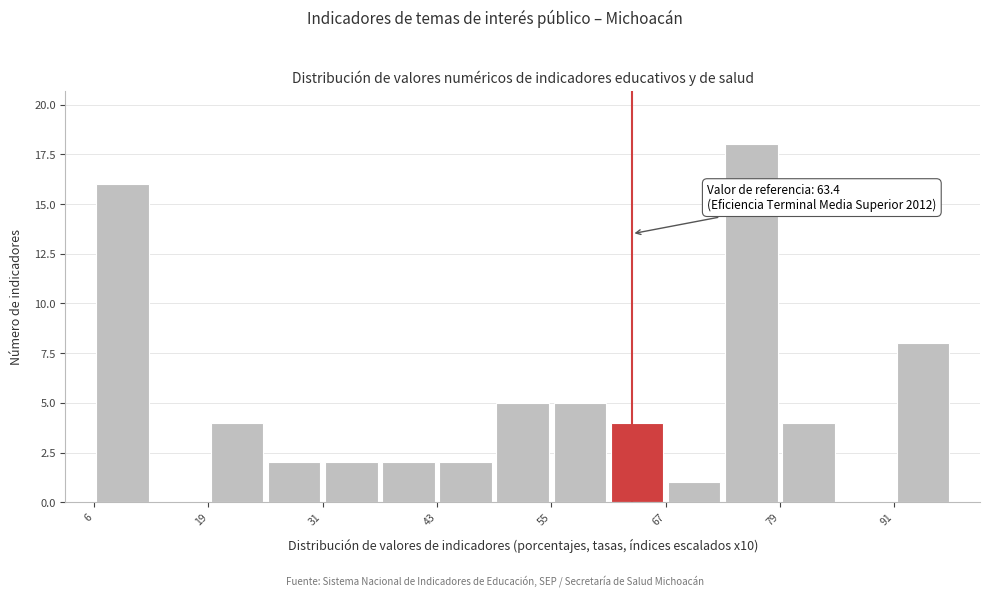

Around what value on the x-axis is the tallest bar? Give the approximate position of its centre, as read against the axis.

76